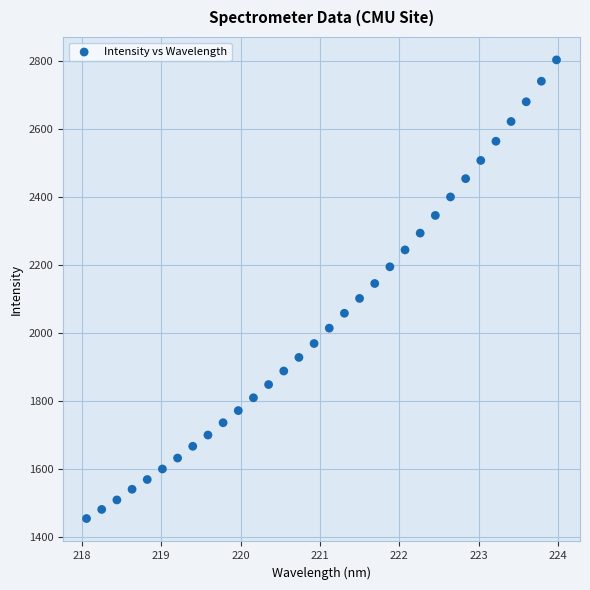

What is the range of X values (max minus min)?

5.9